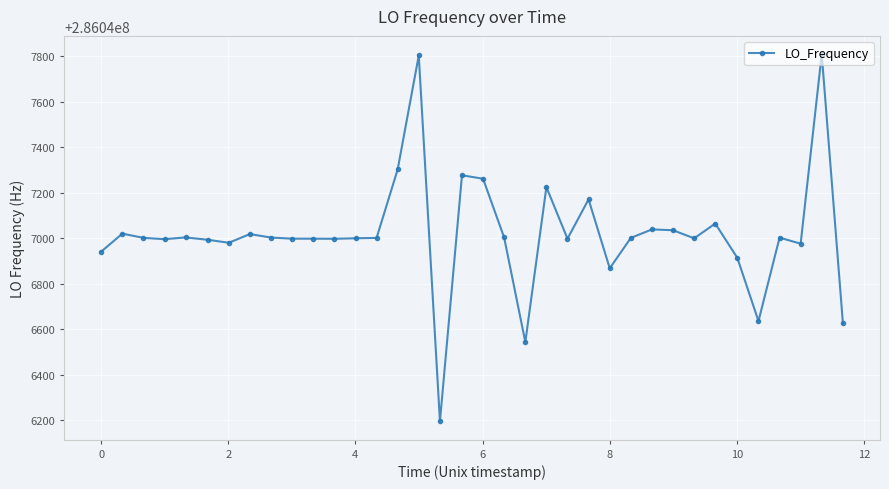

What is the difference between the second highest and second lowest values?

1259.2